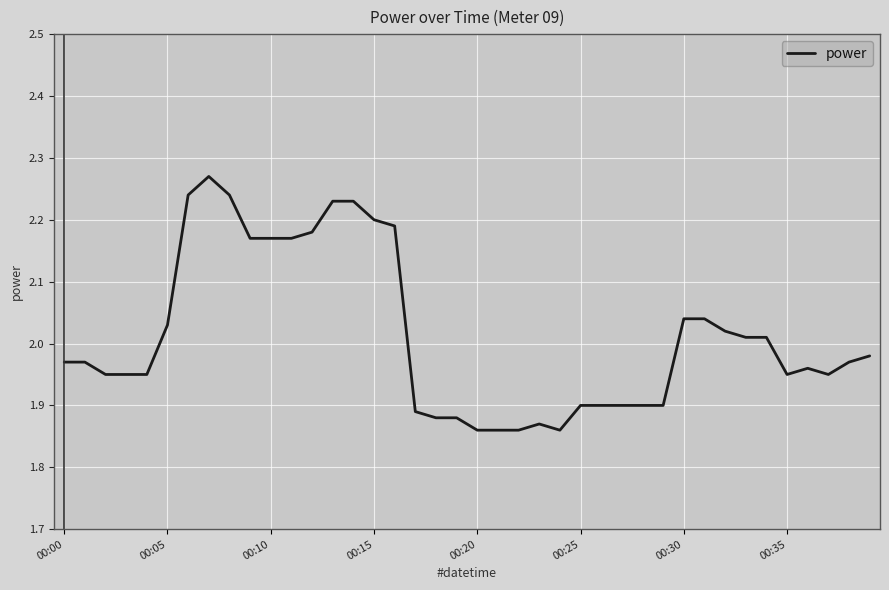

What is the difference between the maximum and minimum values?

0.4